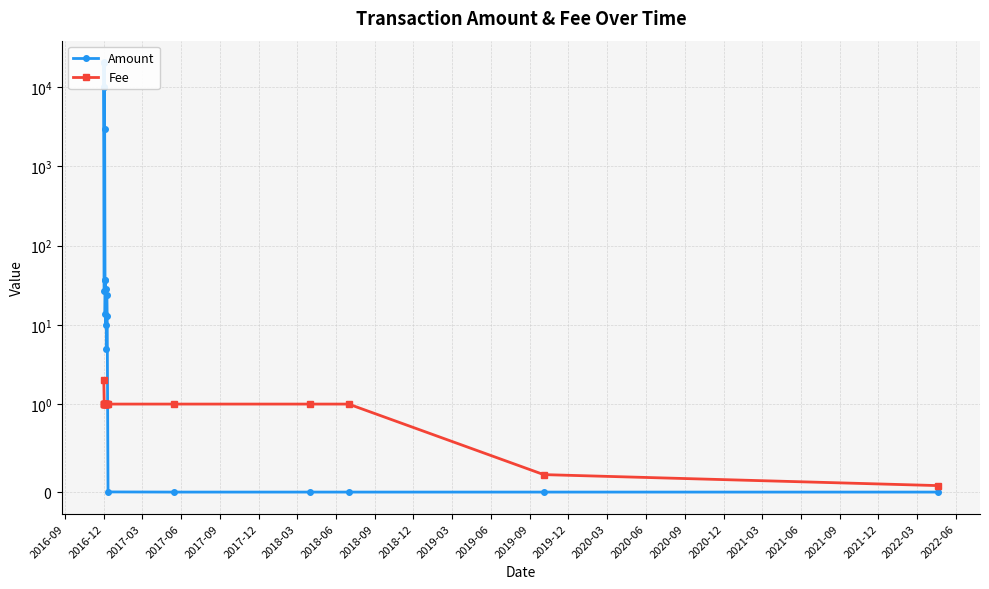

Where is Fee nearest to the value 1?

2016-12